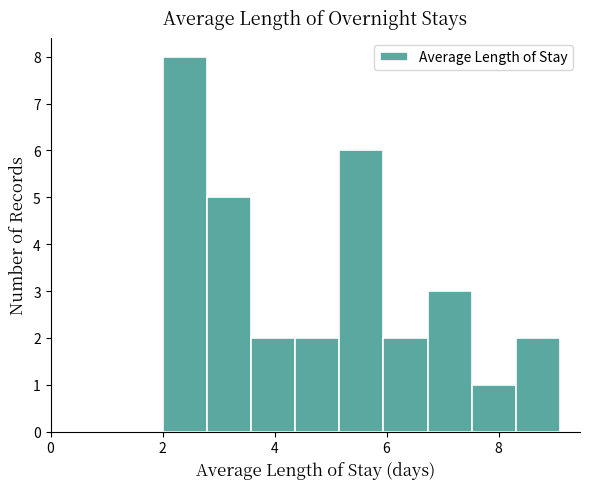

Around what value on the x-axis is the tallest bar? Give the approximate position of its centre, as read against the axis.

2.4